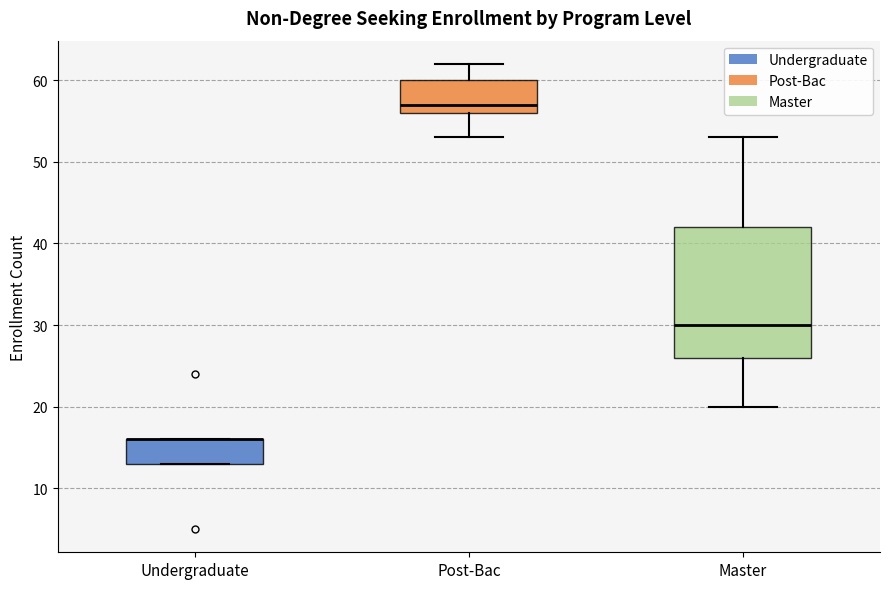

Where does the lower whisker of the box for Master end on the y-axis? The values are not printed on the chart, so give them approximately, as read against the axis.

20